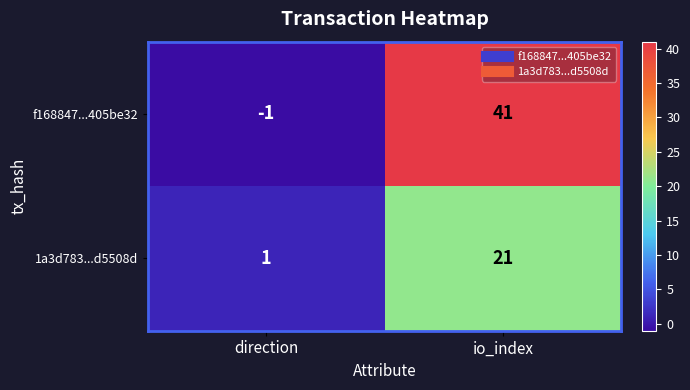

How many negative values does the f168847...405be32 series have?

1